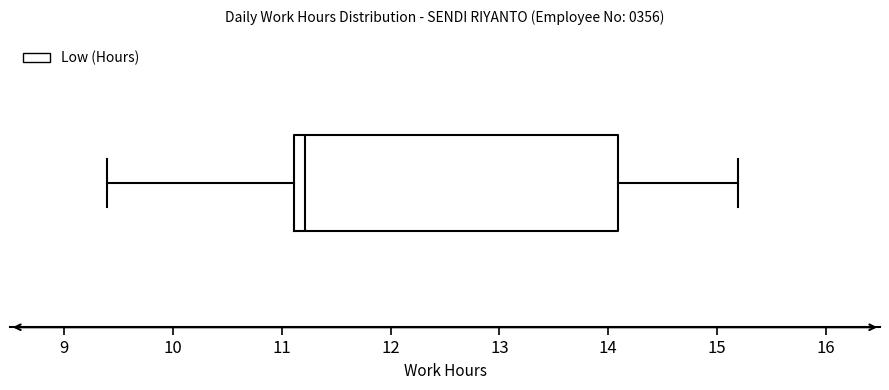

Where does the right whisker of the box end on the x-axis? The values are not printed on the chart, so give them approximately, as read against the axis.

15.2